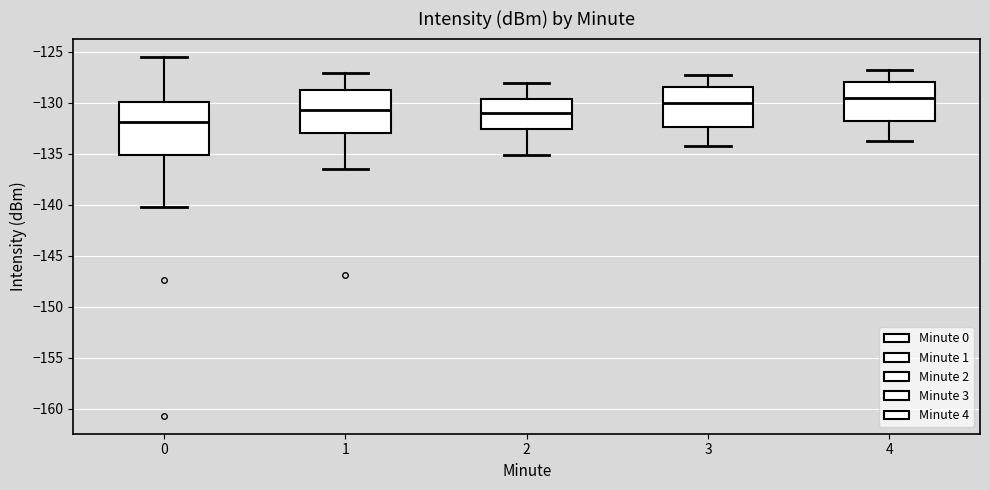

Which box's median line is the lowest?

0